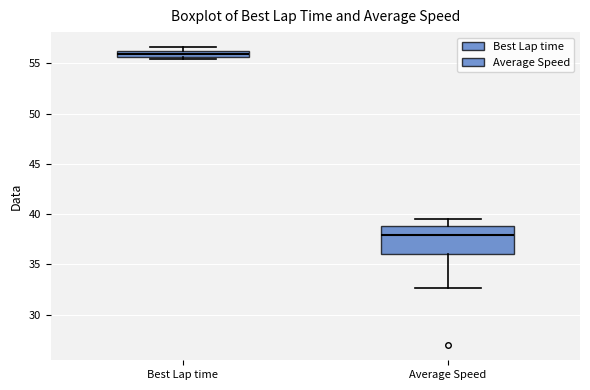

Where is the lower edge of the box for Best Lap time on the y-axis? The values are not printed on the chart, so give them approximately, as read against the axis.

55.5